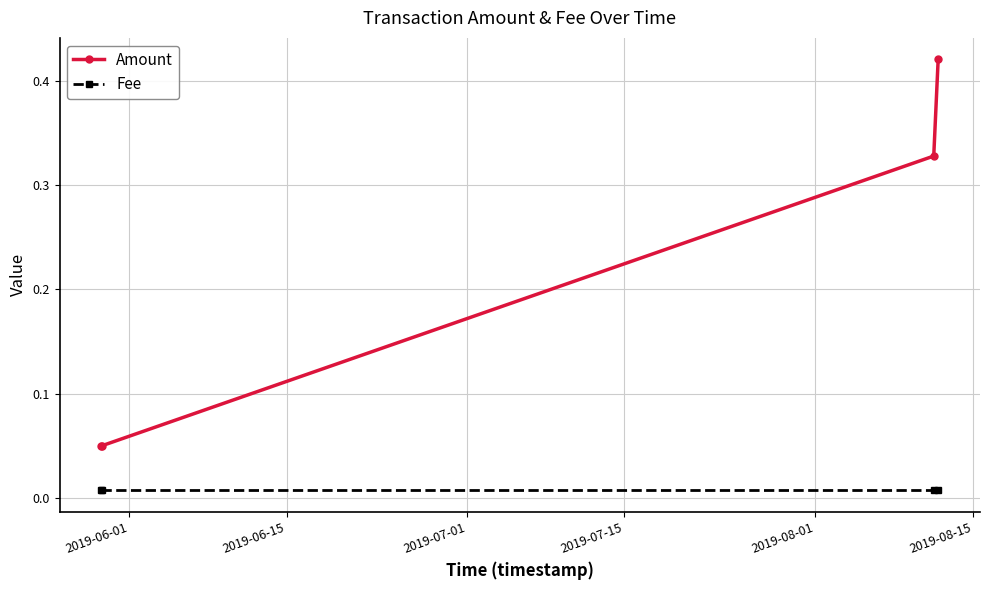

At how many categories does at least one series exceed 0?

4